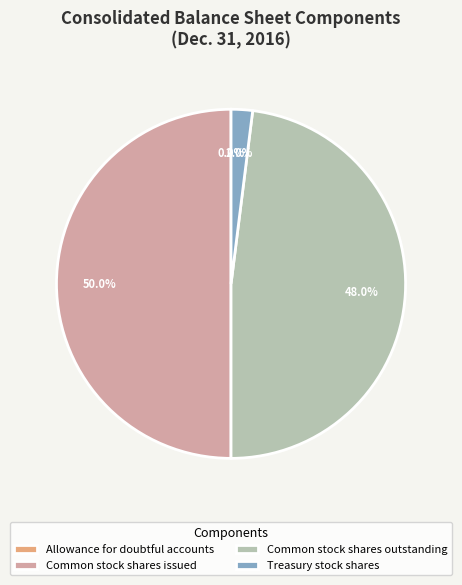

Does Common stock shares outstanding account for over 50% of the chart?

No